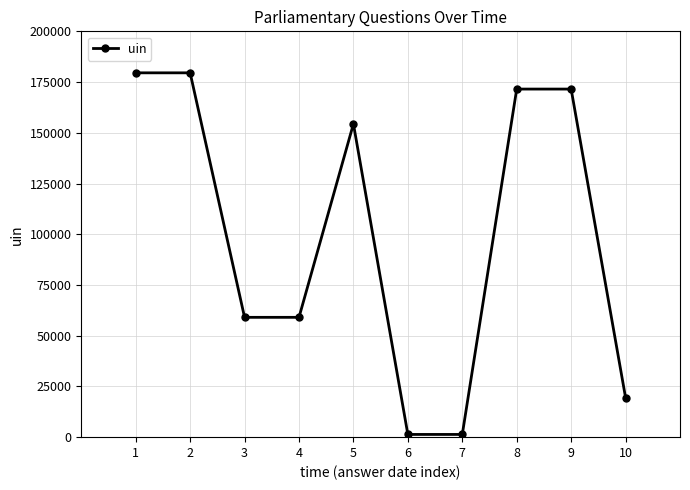

How many data points does each series have?

10